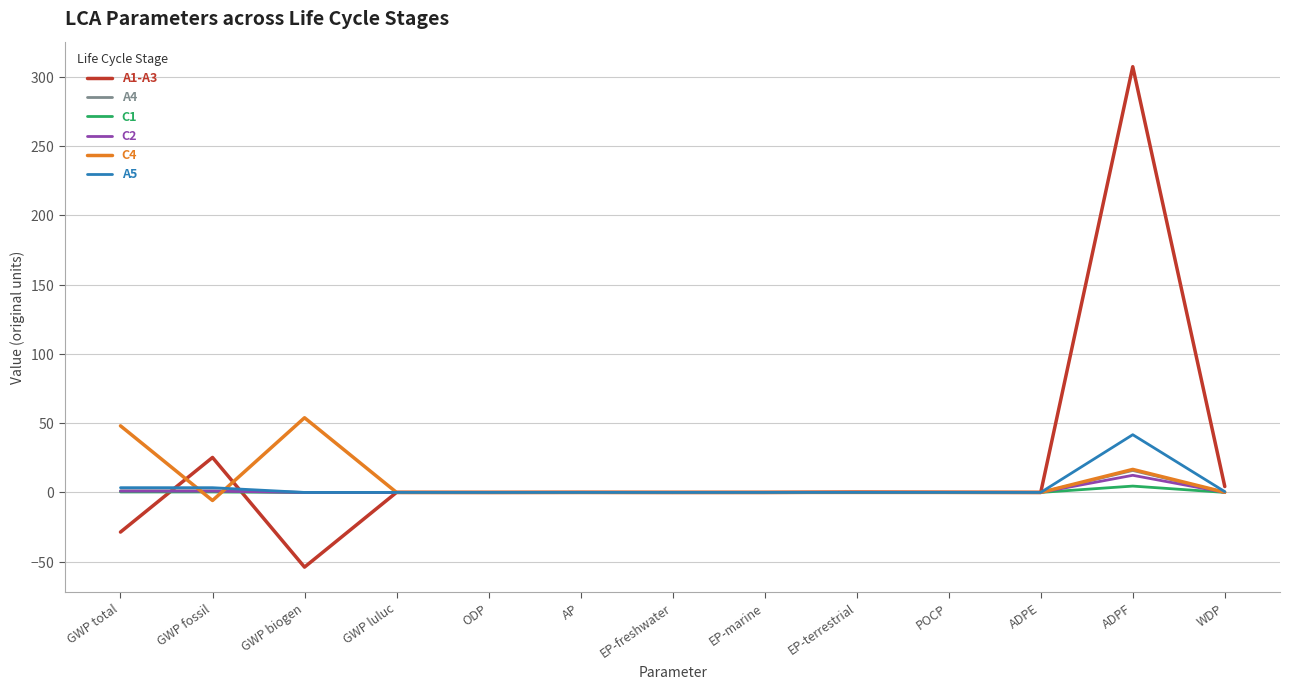

At which category is the sum across all series the highest?

ADPF